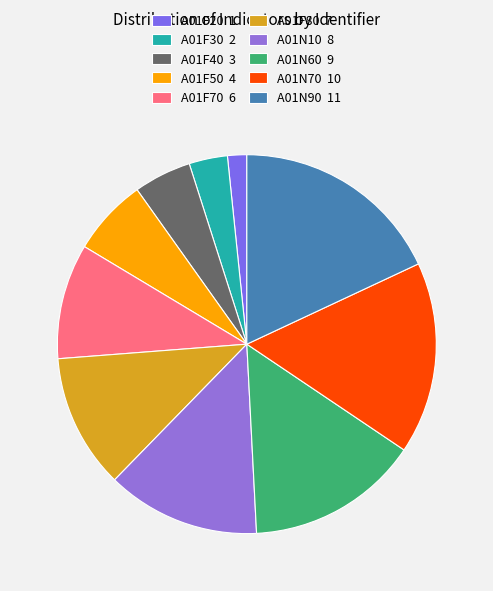

Is there a majority slice in this chart?

No